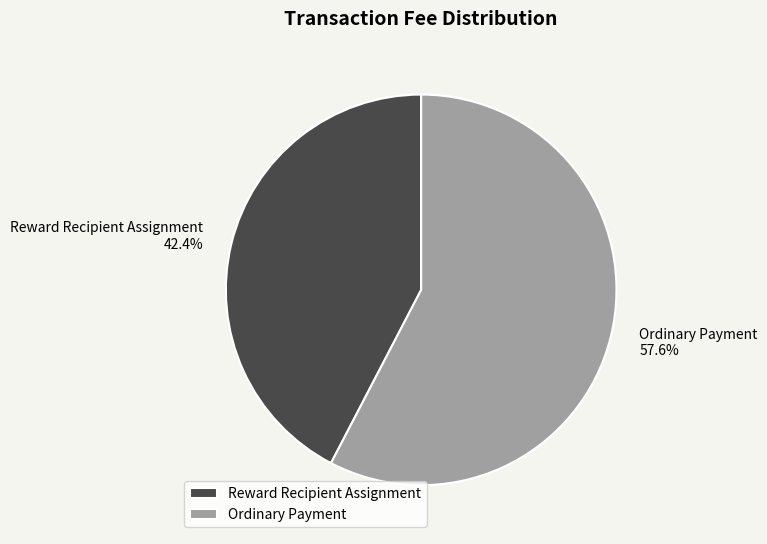

To the nearest percent, what percentage of the pie is Ordinary Payment?

58%